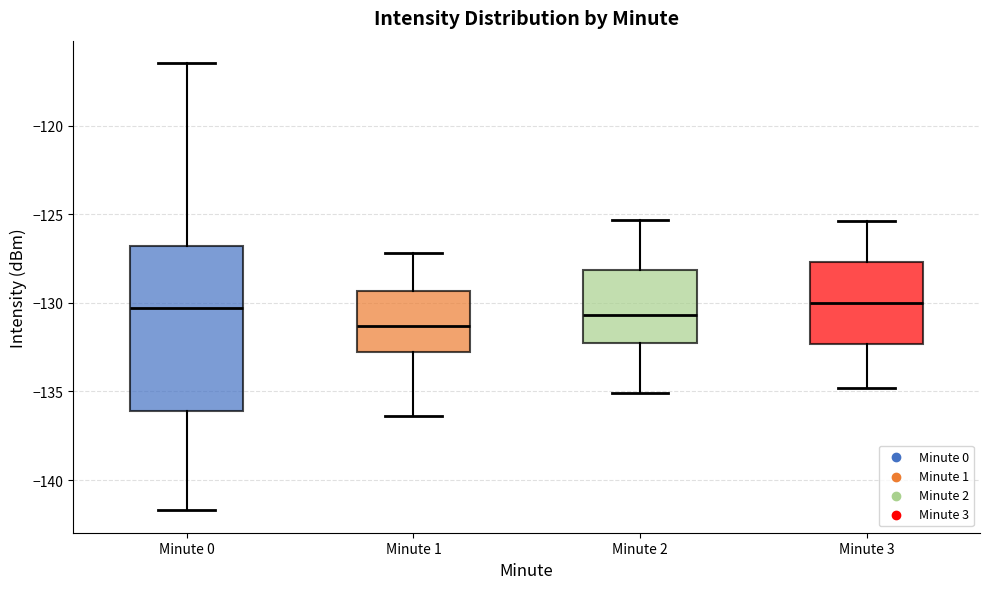

Which box has the lowest median line?

Minute 1